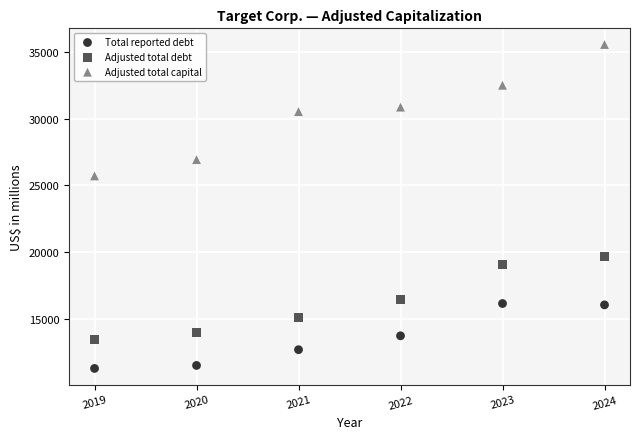

Which series has the widest spread of Y values?

Adjusted total capital